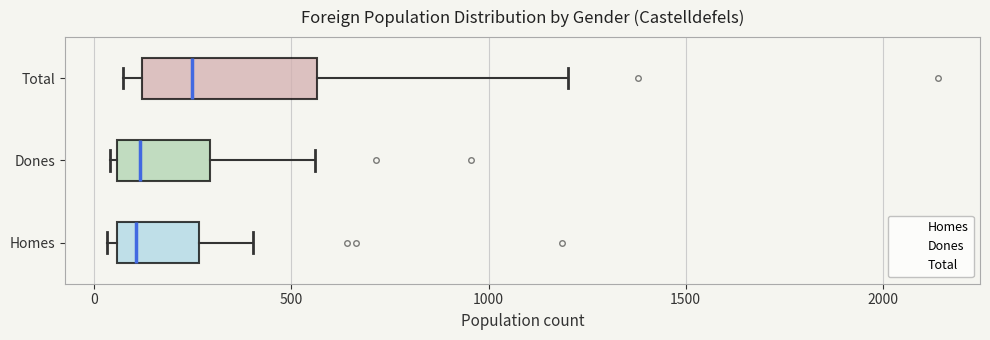

Comparing the boxes themselves (not the whiskers), which one is the widest?

Total